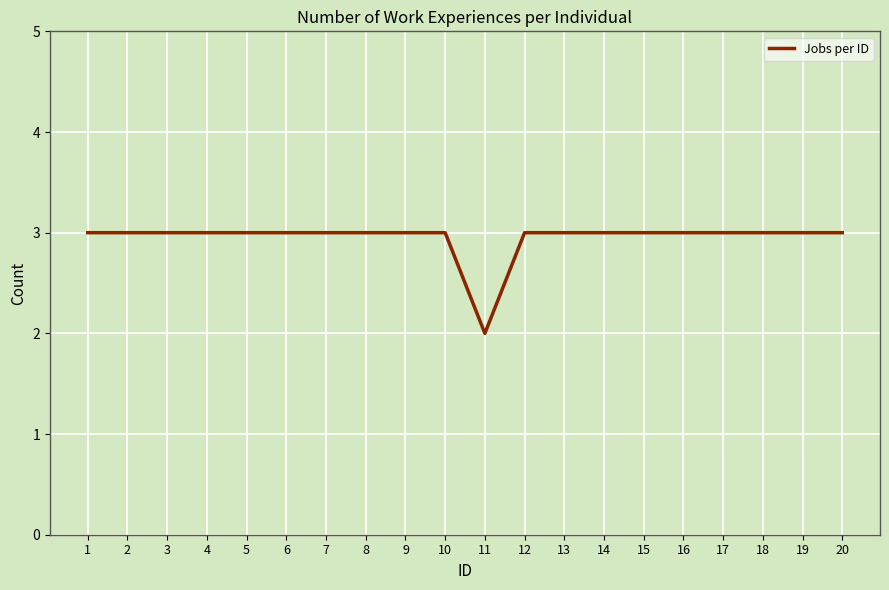

Is this an area chart (filled region under the line)?

No